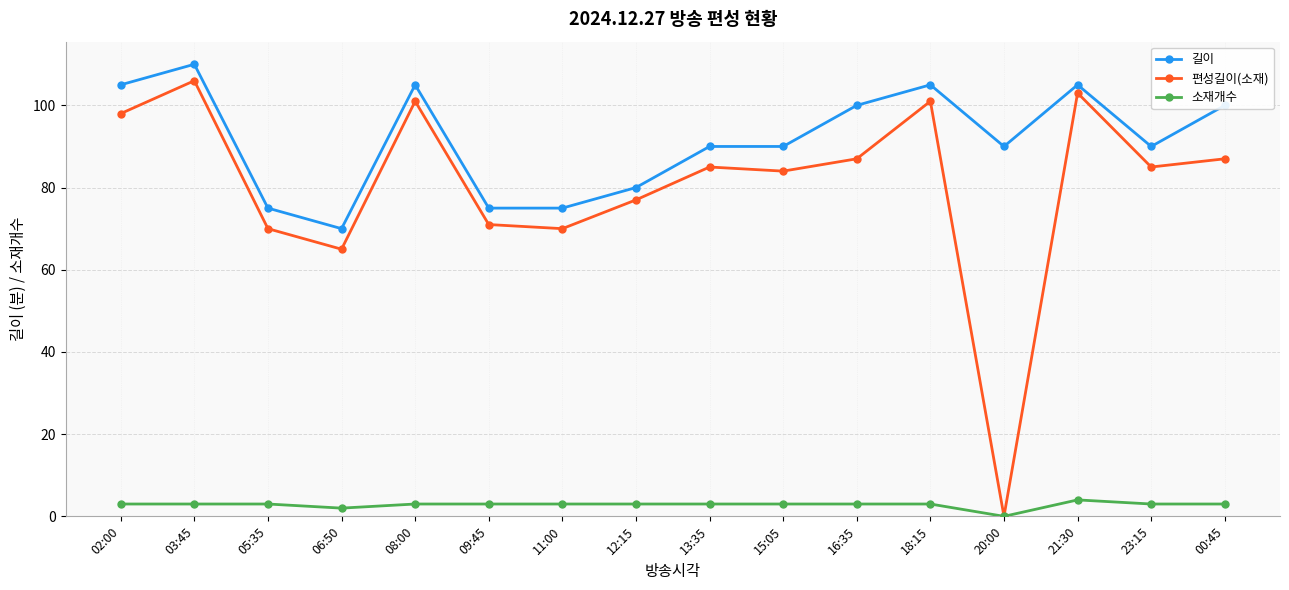

Is it true that 길이 equals 105 at 02:00?

True